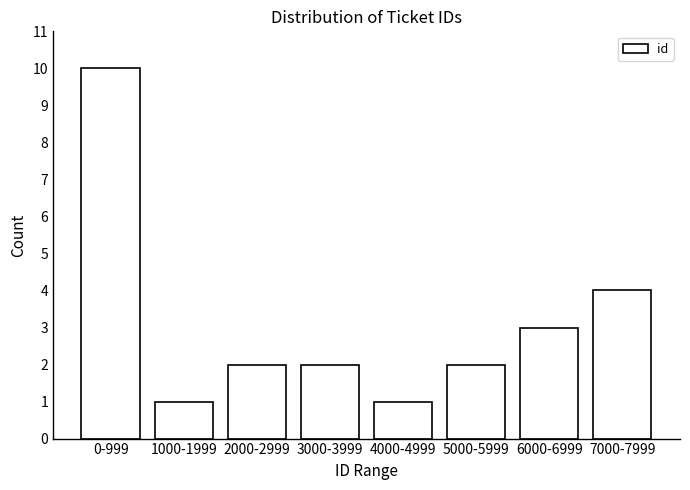

Reading right to left, list all the values displayed in this chart.

4	3	2	1	2	2	1	10